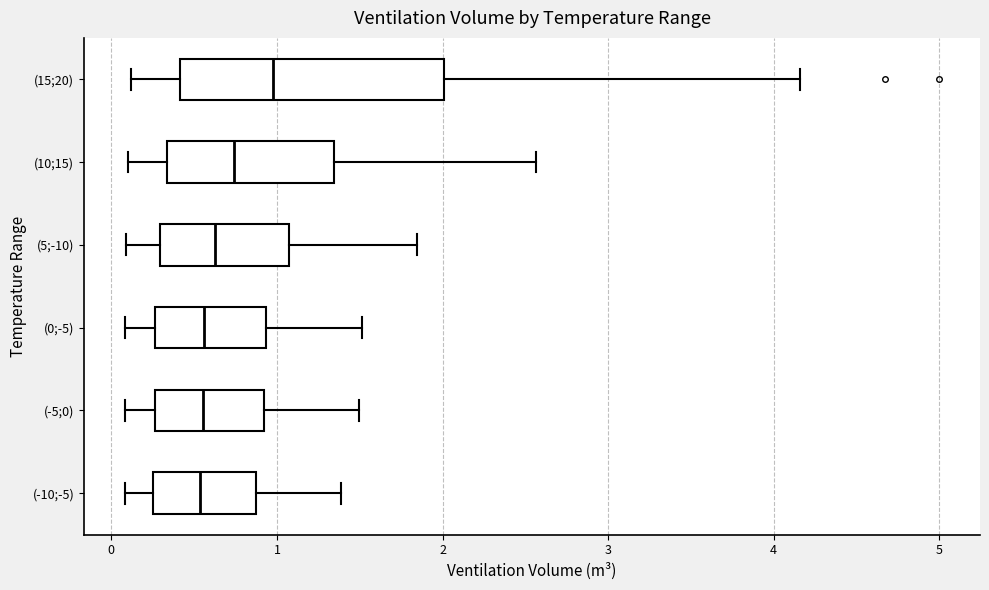

Comparing the boxes themselves (not the whiskers), which one is the widest?

(15;20)